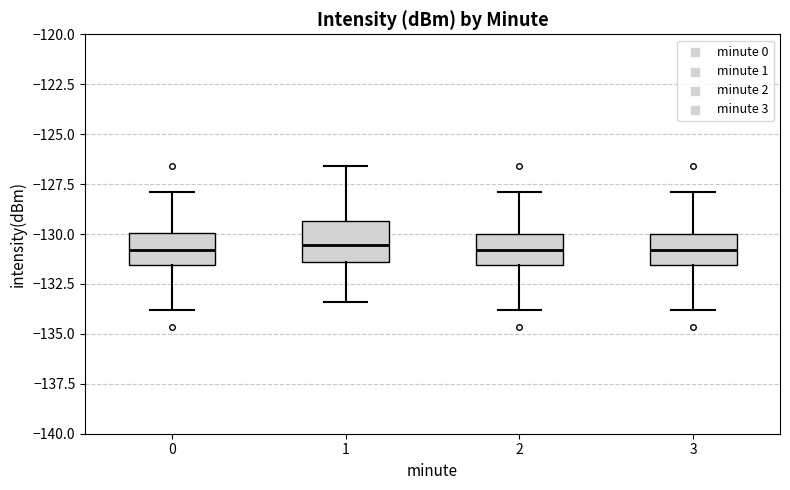

Where is the lower edge of the box at x = 3 on the y-axis? The values are not printed on the chart, so give them approximately, as read against the axis.

-131.5